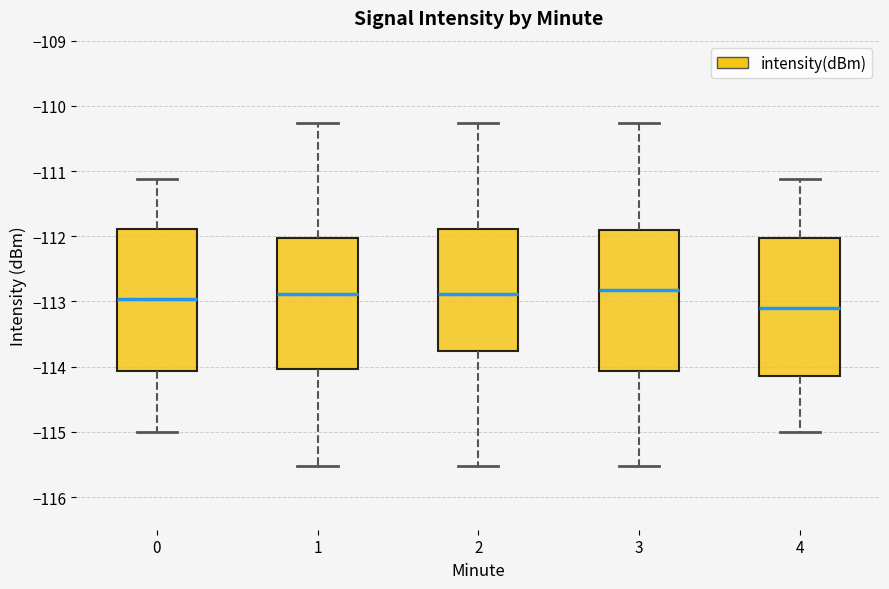

Reading left to right, transcribe this box plot: for each box, give where its median line is, the range the box spans, and where its two whiskers end, as read against the y-axis. The values are not printed on the chart, so give them approximately, as read against the axis.

0: median -113.0, box -114.1 to -111.9, whiskers -115.0 to -111.1
1: median -112.9, box -114.0 to -112.0, whiskers -115.5 to -110.3
2: median -112.9, box -113.8 to -111.9, whiskers -115.5 to -110.3
3: median -112.8, box -114.1 to -111.9, whiskers -115.5 to -110.3
4: median -113.1, box -114.1 to -112.0, whiskers -115.0 to -111.1